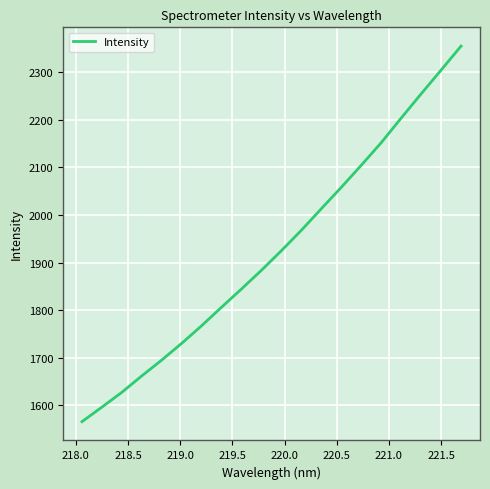

What is the difference between the maximum and minimum values?

788.3